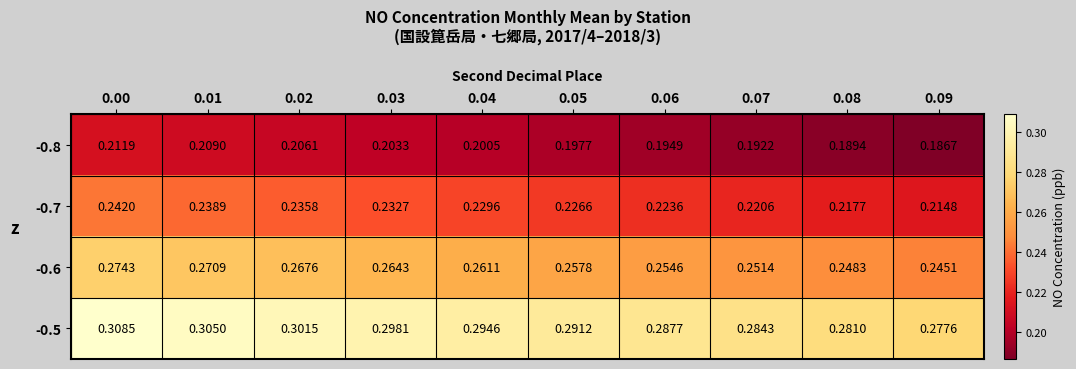

Is the value of -0.5 at 0.06 greater than the value of -0.7 at 0.09?

Yes